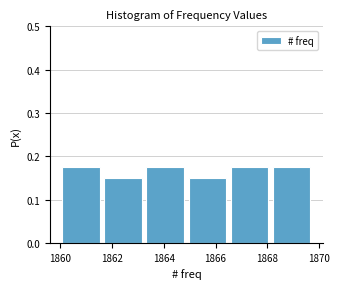

Reading left to right, list every bar in this chart as the range it spans on the x-axis followed by its height. Neither the bar edges nor the heights are printed on the chart, so give them approximately, as read against the axes.

1860.0 to 1861.6: 0.18
1861.6 to 1863.2: 0.15
1863.2 to 1864.8: 0.18
1864.8 to 1866.6: 0.15
1866.6 to 1868.2: 0.18
1868.2 to 1869.8: 0.18